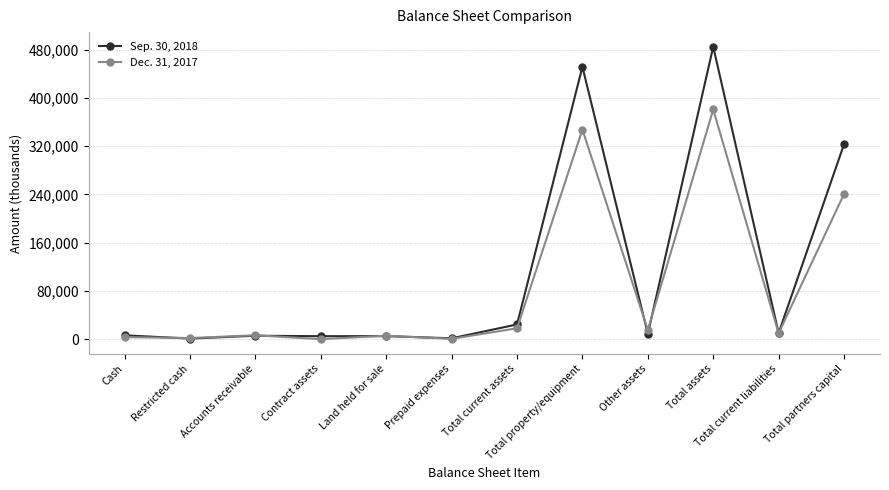

Which category has the highest value across all series?

Total assets